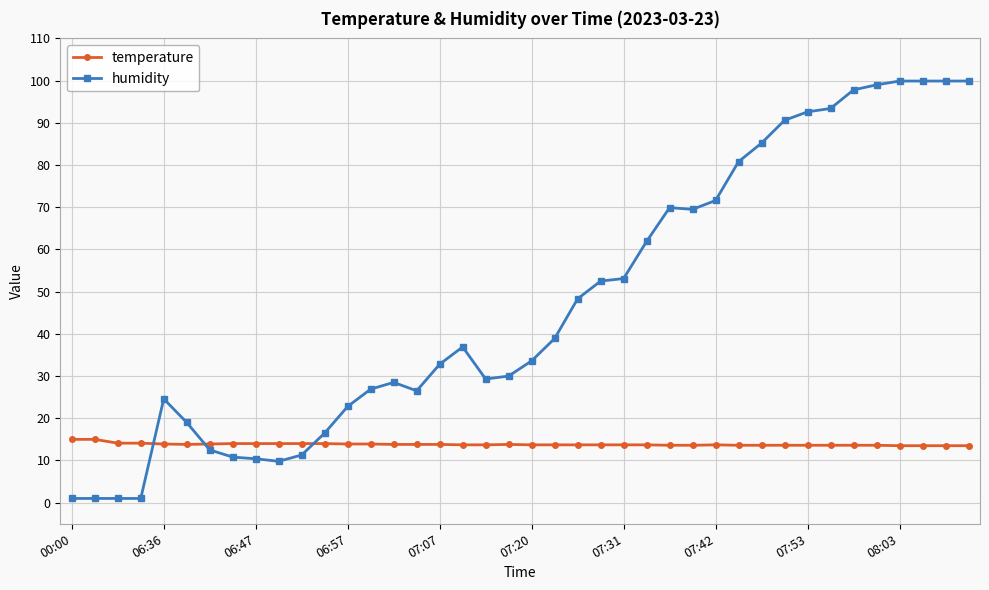

What is the minimum value for humidity?

1.0